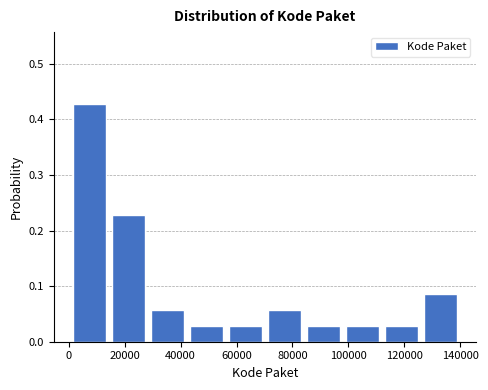

Reading left to right, transcribe this chart: for each bar, give the range it covers on the x-axis and its height. Neither the bar edges nor the heights are printed on the chart, so give them approximately, as read against the axes.

0 to 14000: 0.43
14000 to 28000: 0.23
28000 to 42000: 0.06
42000 to 56000: 0.03
56000 to 70000: 0.03
70000 to 84000: 0.06
84000 to 98000: 0.03
98000 to 112000: 0.03
112000 to 126000: 0.03
126000 to 140000: 0.09